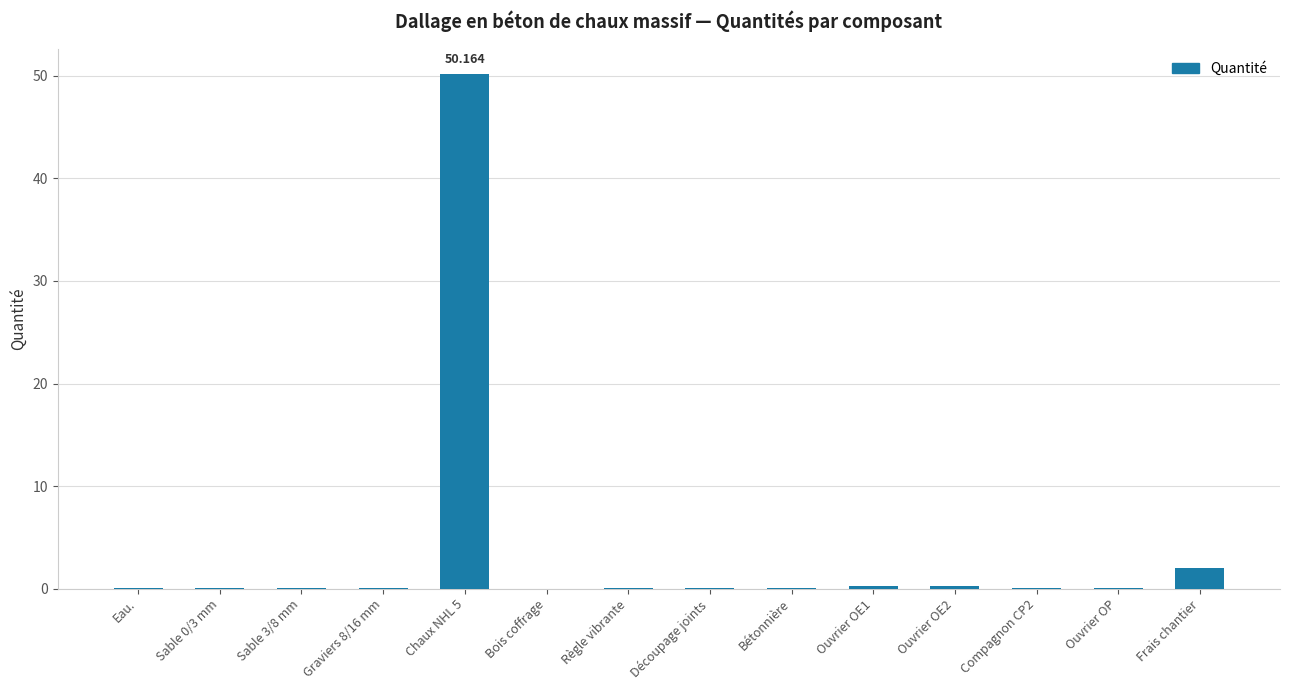

What is the change in value from Règle vibrante to Frais chantier?

+1.9